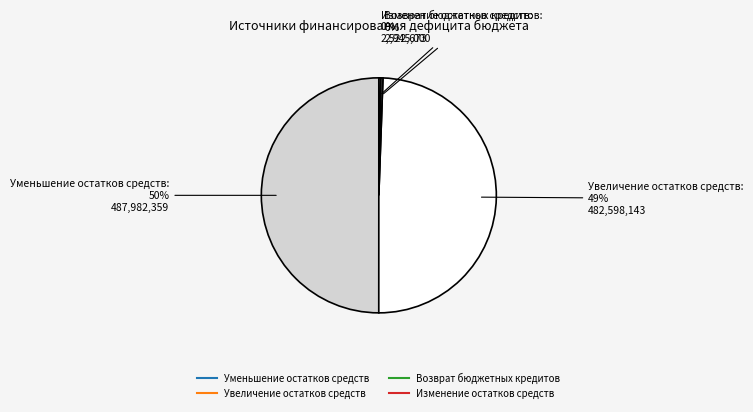

To the nearest percent, what is the difference between the Увеличение остатков средств and Уменьшение остатков средств slice percentages?

1%